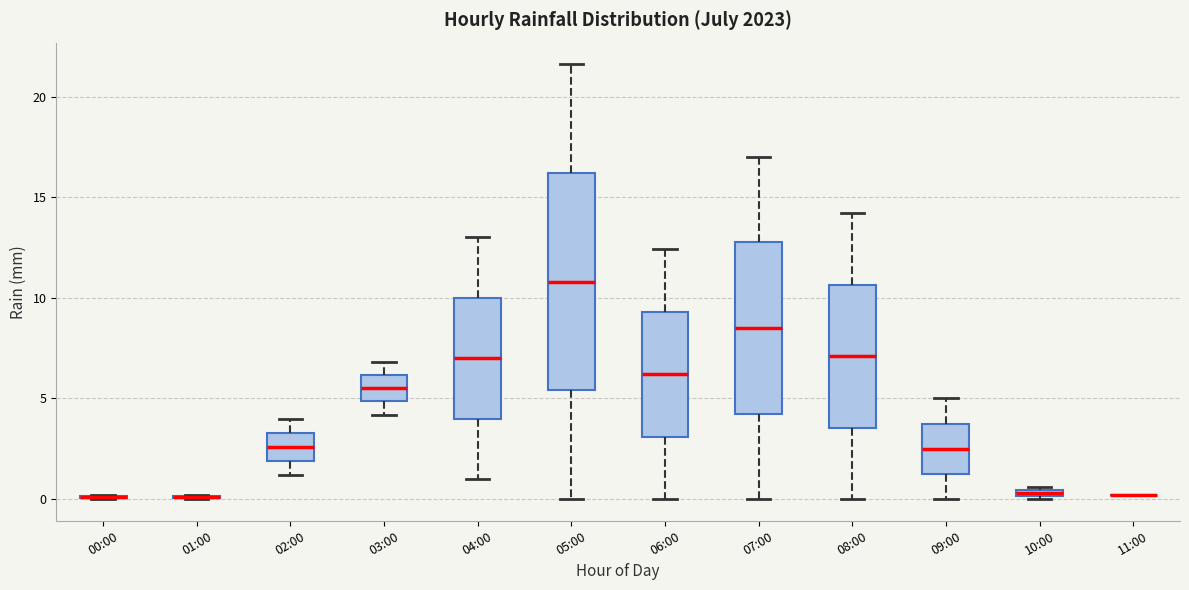

Which box is the tallest, from its lower edge to its upper edge?

05:00